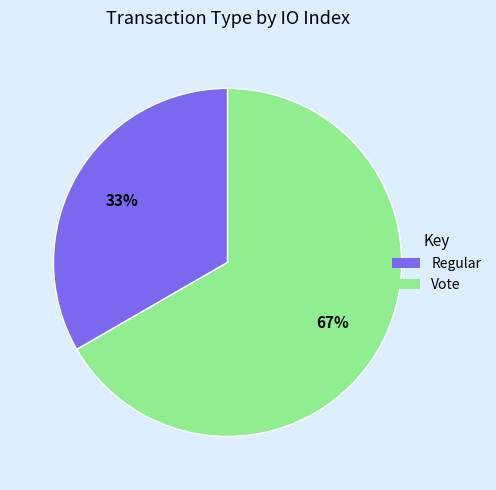

Which category accounts for the majority?

Vote